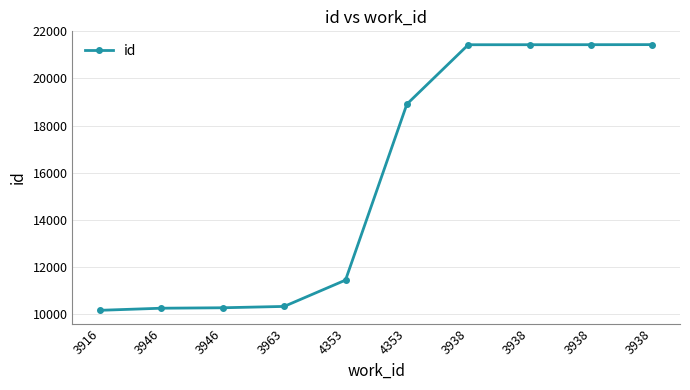

Does the chart have visible grid lines?

Yes